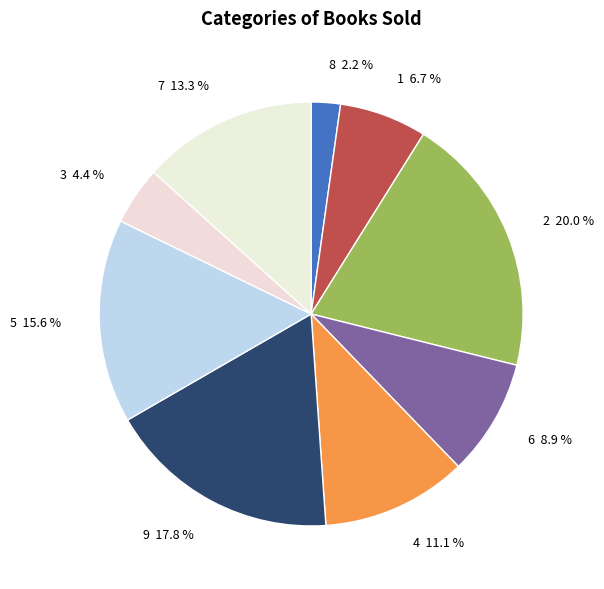

True or false: 9 accounts for 5% of the total.

False